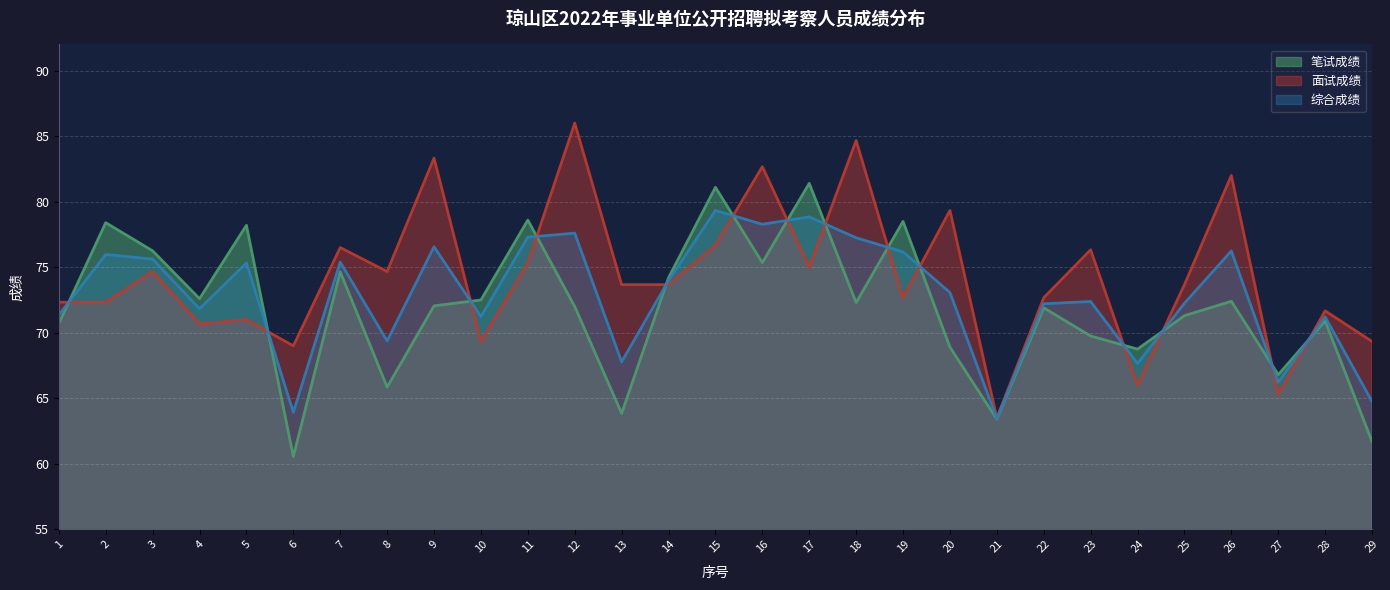

At which label does 综合成绩 reach its minimum?

21